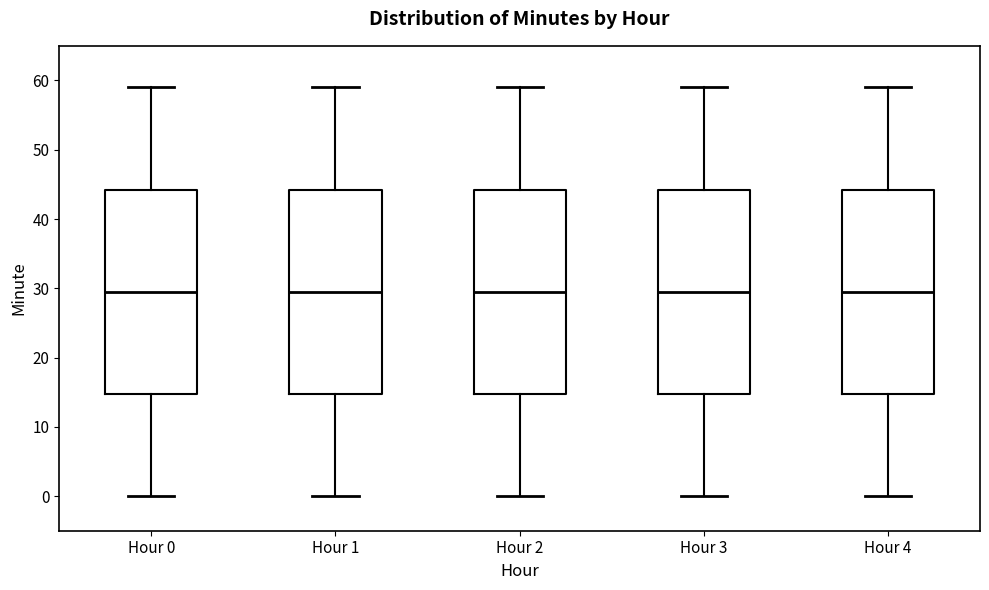

Reading left to right, read every box against the y-axis: the position of its median line, the range the box covers, and the ends of its whiskers. The values are not printed on the chart, so give them approximately, as read against the axis.

Hour 0: median 30, box 15 to 44, whiskers 0 to 59
Hour 1: median 30, box 15 to 44, whiskers 0 to 59
Hour 2: median 30, box 15 to 44, whiskers 0 to 59
Hour 3: median 30, box 15 to 44, whiskers 0 to 59
Hour 4: median 30, box 15 to 44, whiskers 0 to 59